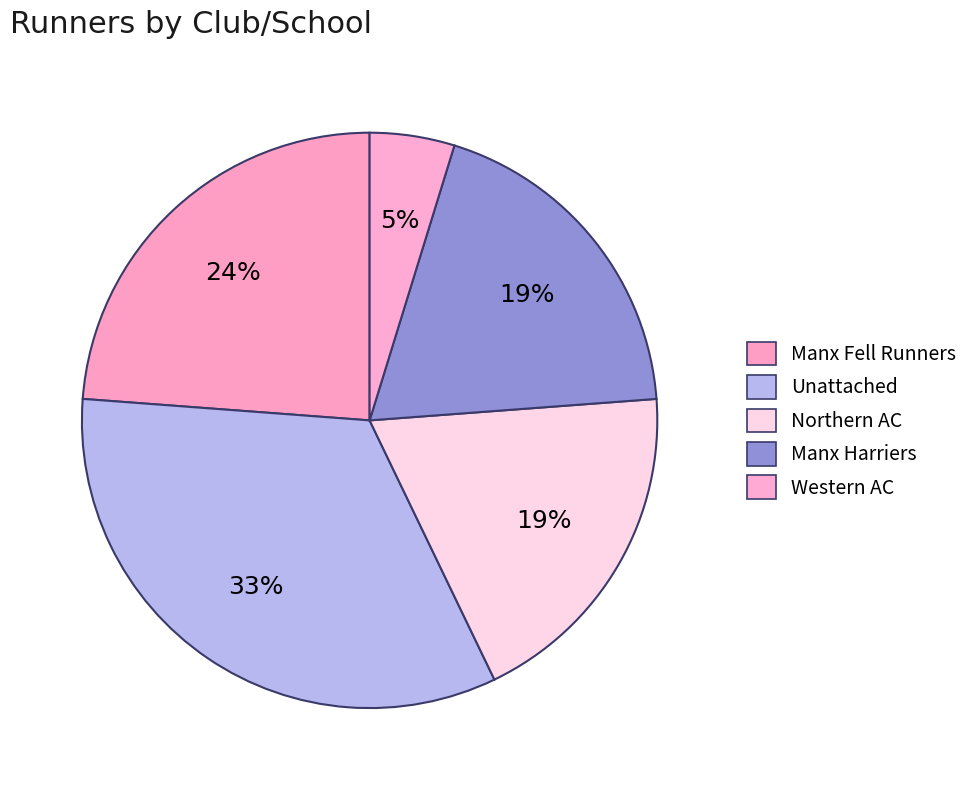

How many segments does this pie chart have?

5